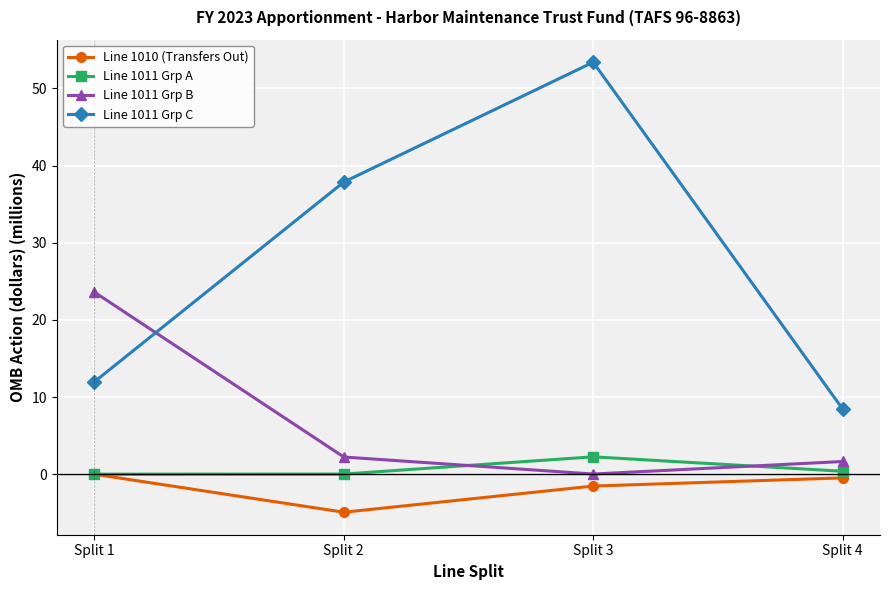

What is the value of the Line 1011 Grp B point at the 1st from the left?

23.6